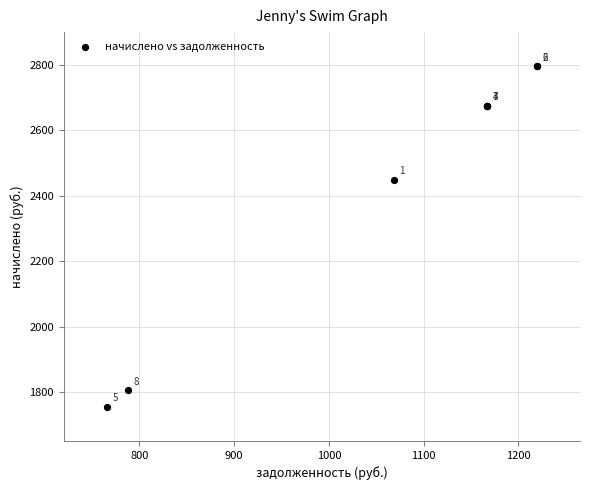

What Y value in the scatter plot is closest to 2275?

2449.2